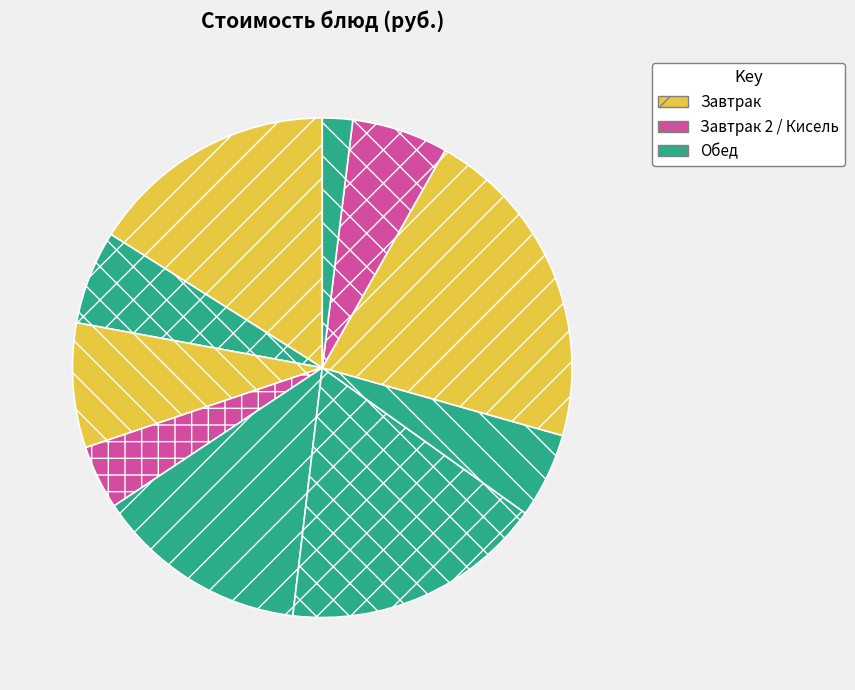

Count the number of slices in the pie.

10